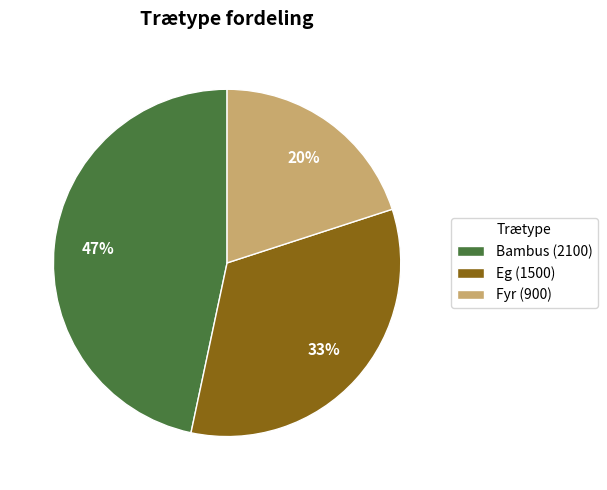

To the nearest percent, what portion does Fyr represent?

20%